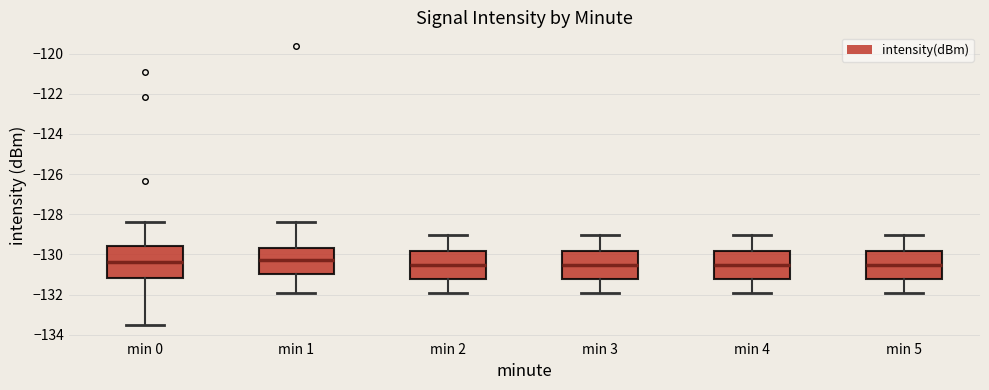

Reading left to right, read every box against the y-axis: the position of its median line, the range the box covers, and the ends of its whiskers. The values are not printed on the chart, so give them approximately, as read against the axis.

min 0: median -130.4, box -131.2 to -129.6, whiskers -133.4 to -128.4
min 1: median -130.2, box -131.0 to -129.6, whiskers -132.0 to -128.4
min 2: median -130.6, box -131.2 to -129.8, whiskers -132.0 to -129.0
min 3: median -130.6, box -131.2 to -129.8, whiskers -132.0 to -129.0
min 4: median -130.6, box -131.2 to -129.8, whiskers -132.0 to -129.0
min 5: median -130.6, box -131.2 to -129.8, whiskers -132.0 to -129.0